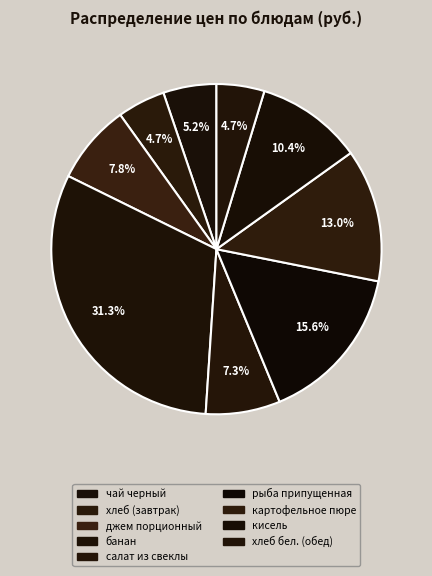

To the nearest percent, what is the difference between the хлеб (завтрак) and рыба припущенная slice percentages?

11%